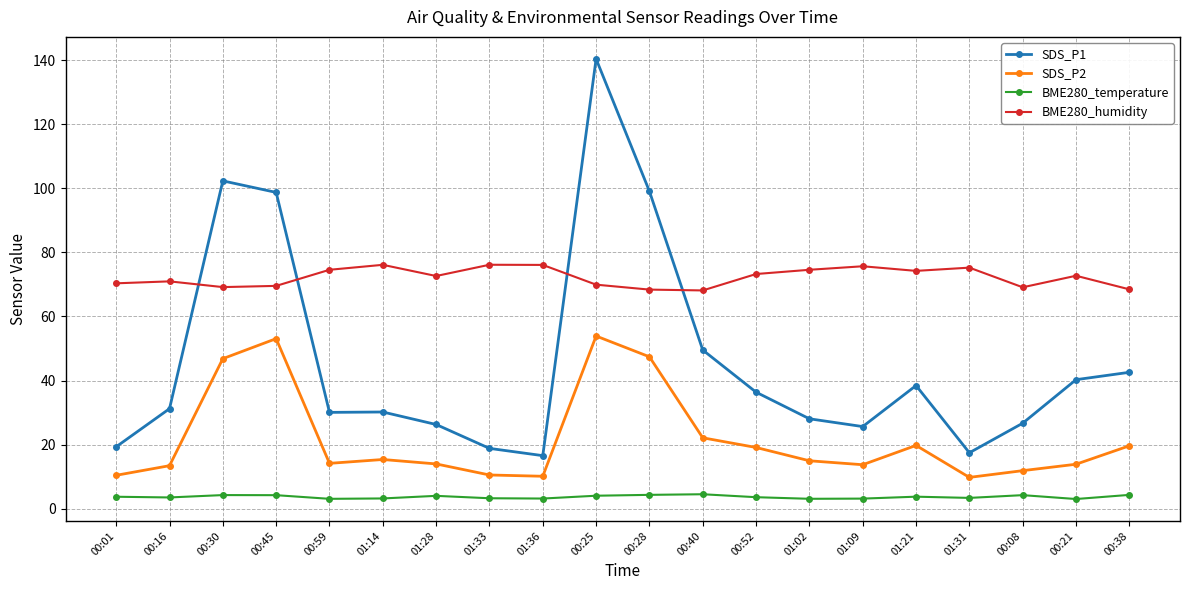

Does the chart have visible grid lines?

Yes